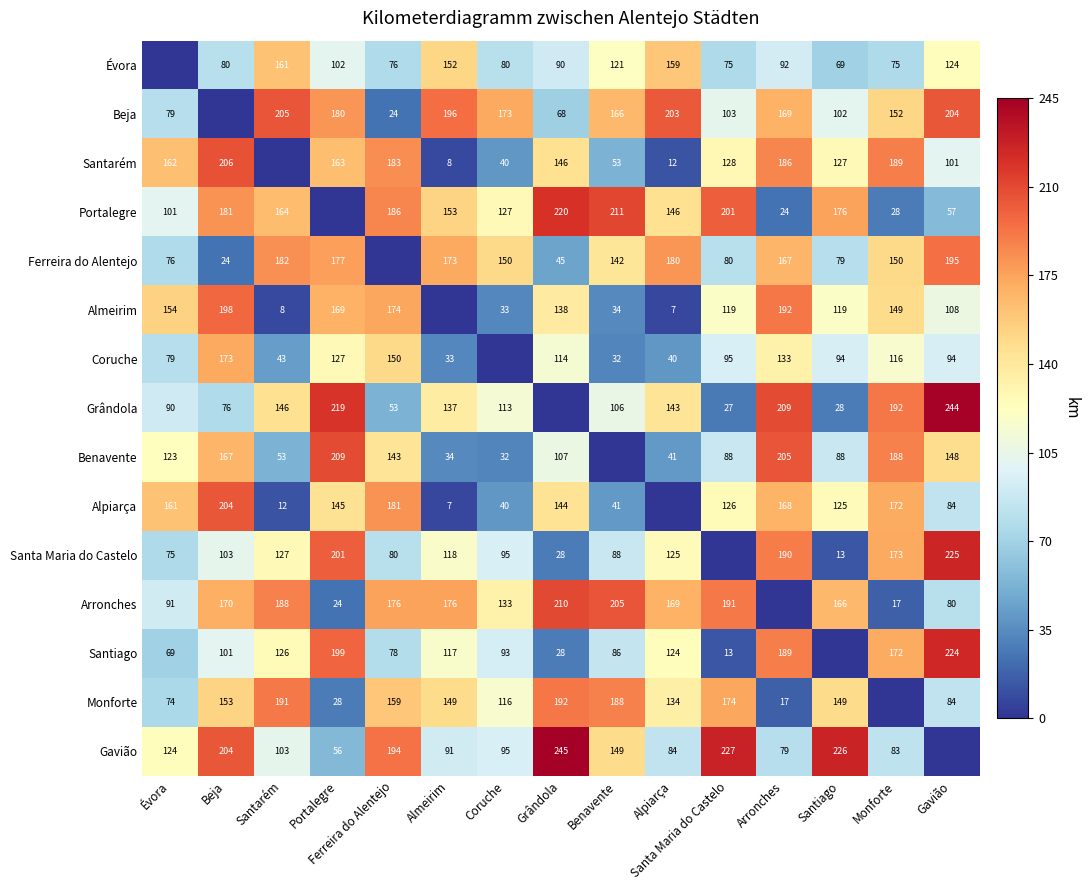

What is the difference between the Benavente values at Gavião and Grândola?

41